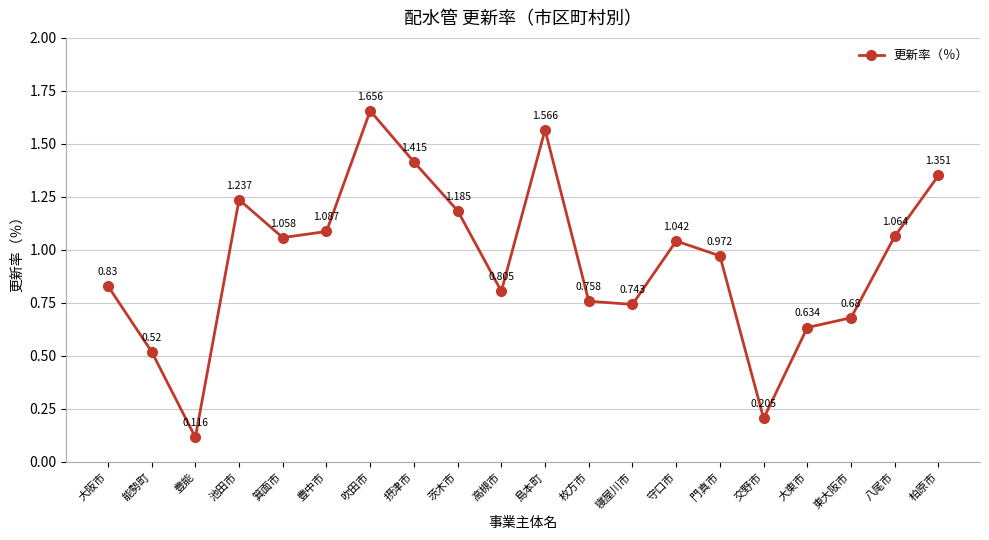

Where is the first local minimum?

豊能